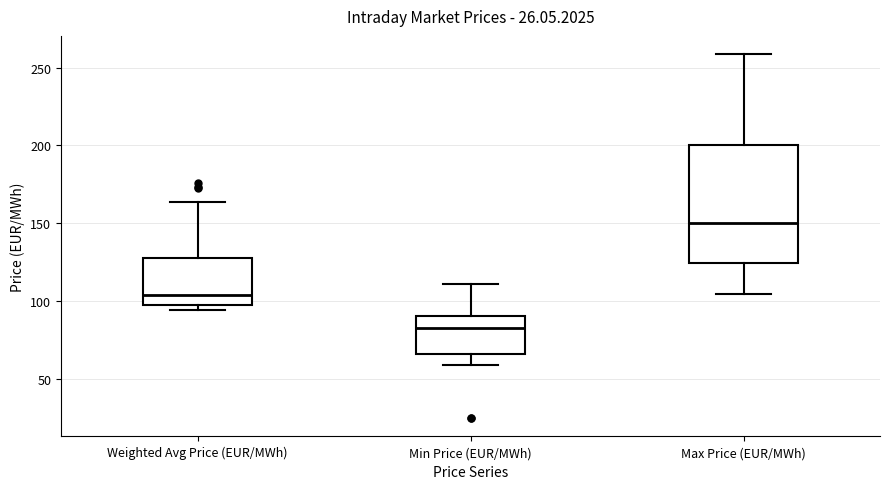

Reading left to right, transcribe this box plot: for each box, give where its median line is, the range the box spans, and where its two whiskers end, as read against the y-axis. The values are not printed on the chart, so give them approximately, as read against the axis.

Weighted Avg Price (EUR/MWh): median 105, box 100 to 130, whiskers 95 to 165
Min Price (EUR/MWh): median 85, box 65 to 90, whiskers 60 to 110
Max Price (EUR/MWh): median 150, box 125 to 200, whiskers 105 to 260